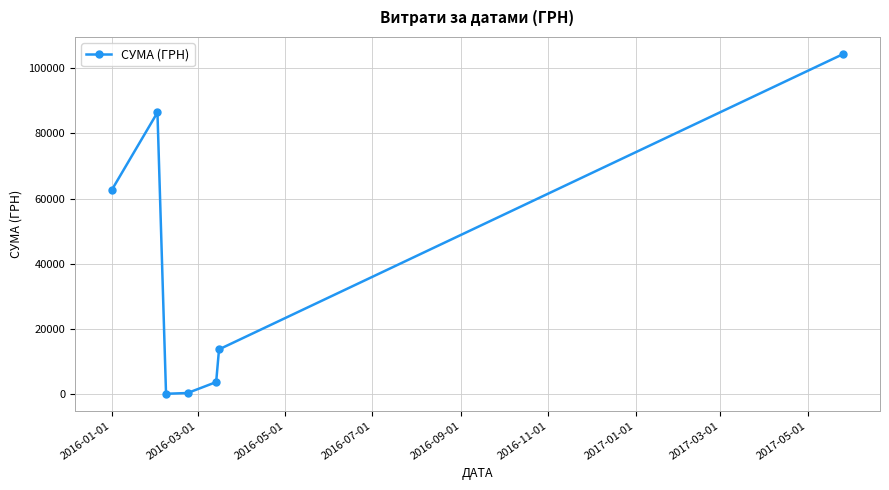

What is the difference between the maximum and minimum values?

104264.3